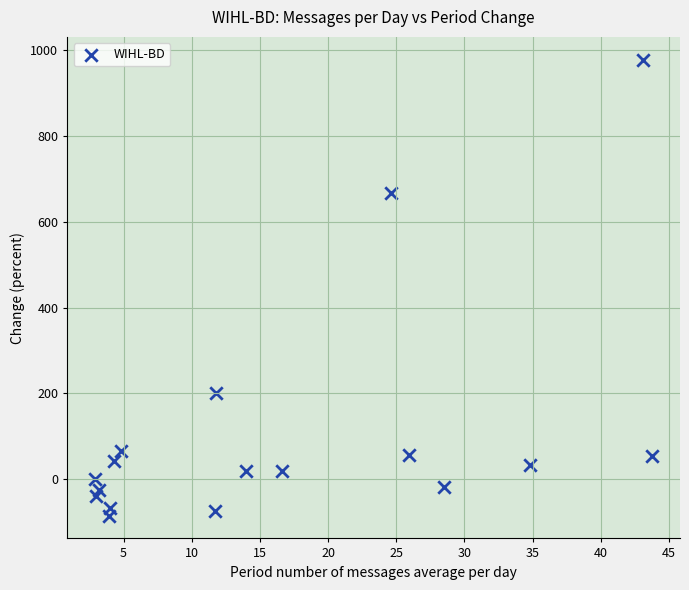

What Y value in the scatter plot is closest to 446?

667.1